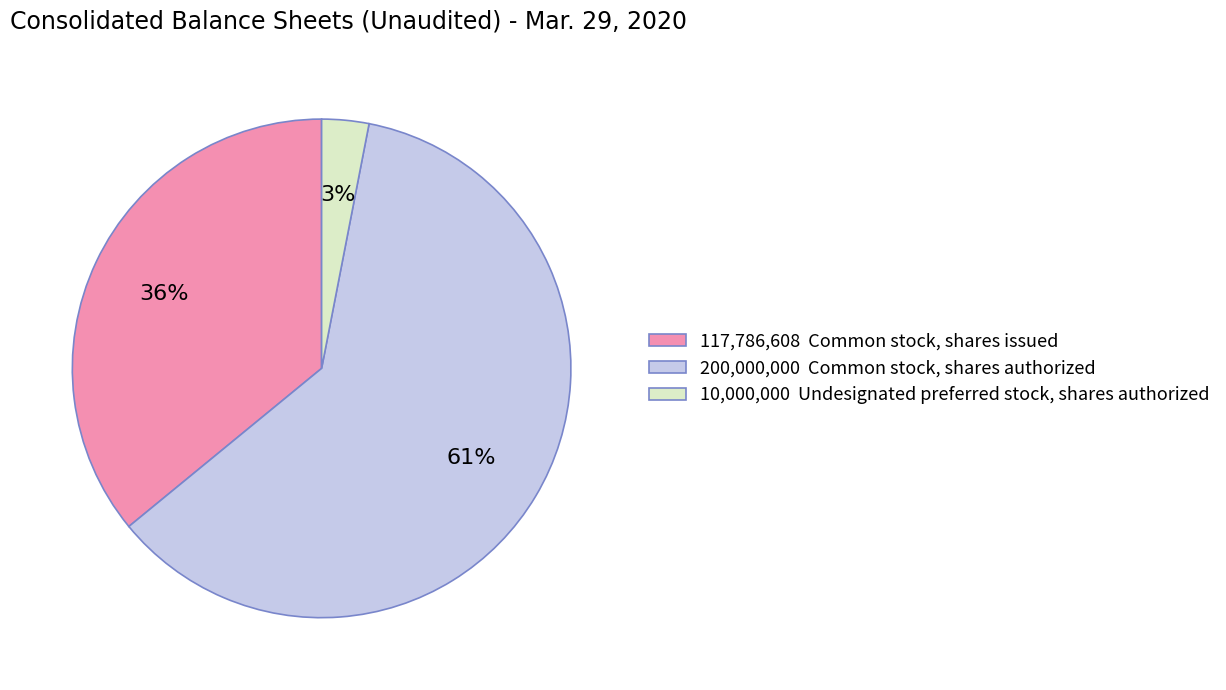

Which has a higher value, 117,786,608 Common stock, shares issued or 10,000,000 Undesignated preferred stock, shares authorized?

117,786,608 Common stock, shares issued